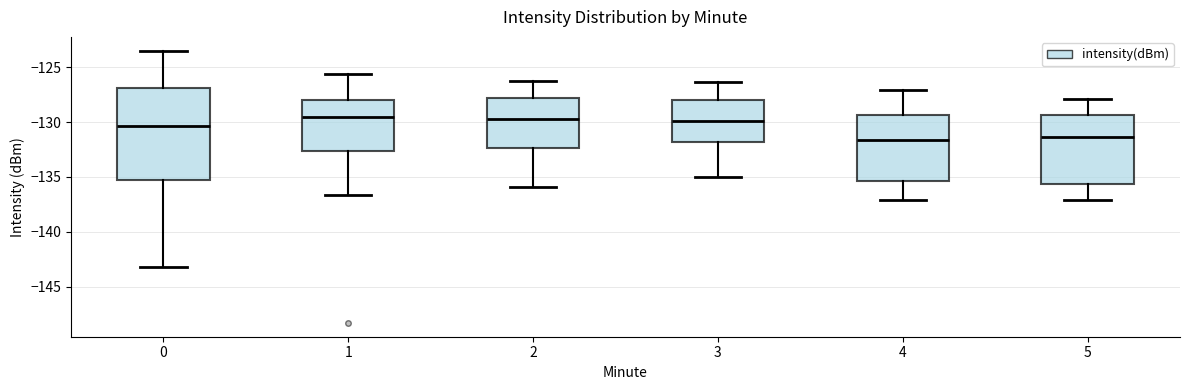

Reading left to right, read every box against the y-axis: the position of its median line, the range the box covers, and the ends of its whiskers. The values are not printed on the chart, so give them approximately, as read against the axis.

0: median -130.5, box -135.5 to -127.0, whiskers -143.0 to -123.5
1: median -129.5, box -132.5 to -128.0, whiskers -136.5 to -125.5
2: median -129.5, box -132.5 to -128.0, whiskers -136.0 to -126.5
3: median -130.0, box -132.0 to -128.0, whiskers -135.0 to -126.5
4: median -131.5, box -135.5 to -129.5, whiskers -137.0 to -127.0
5: median -131.5, box -135.5 to -129.5, whiskers -137.0 to -128.0